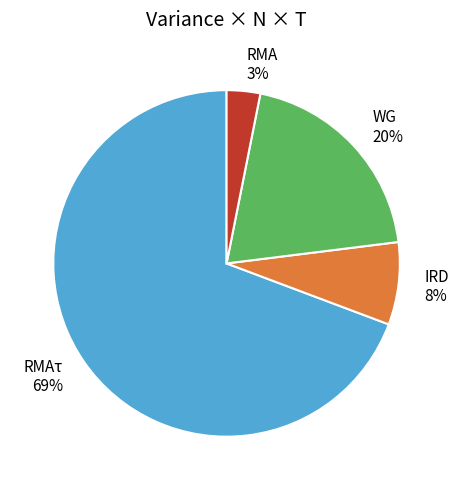

How many segments does this pie chart have?

4